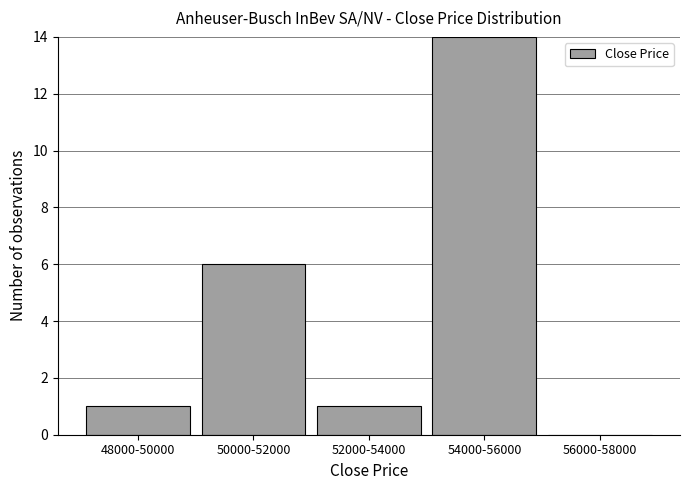

Reading right to left, list all the values displayed in this chart.

56000-58000=0	54000-56000=14	52000-54000=1	50000-52000=6	48000-50000=1